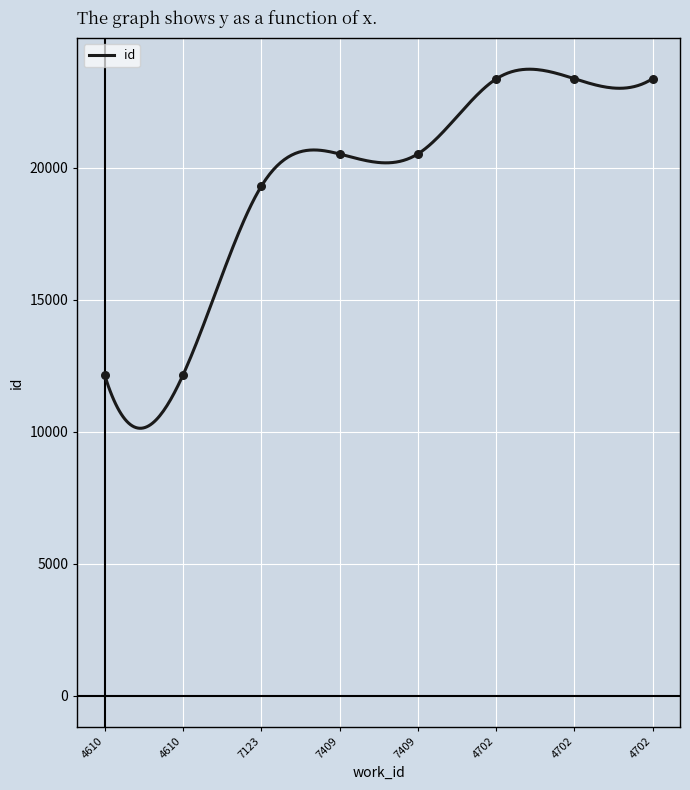

What is the change in value from 4610 to 4702?

+11248